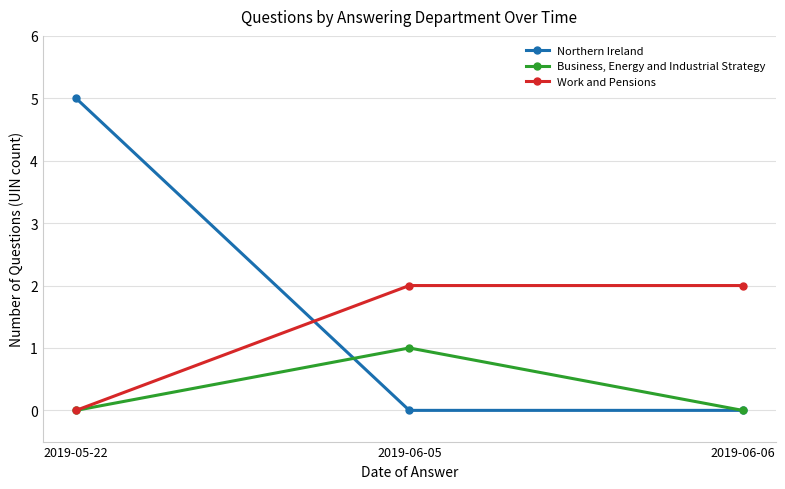

Rank the series by their average value, from lowest to highest.

Business, Energy and Industrial Strategy, Work and Pensions, Northern Ireland